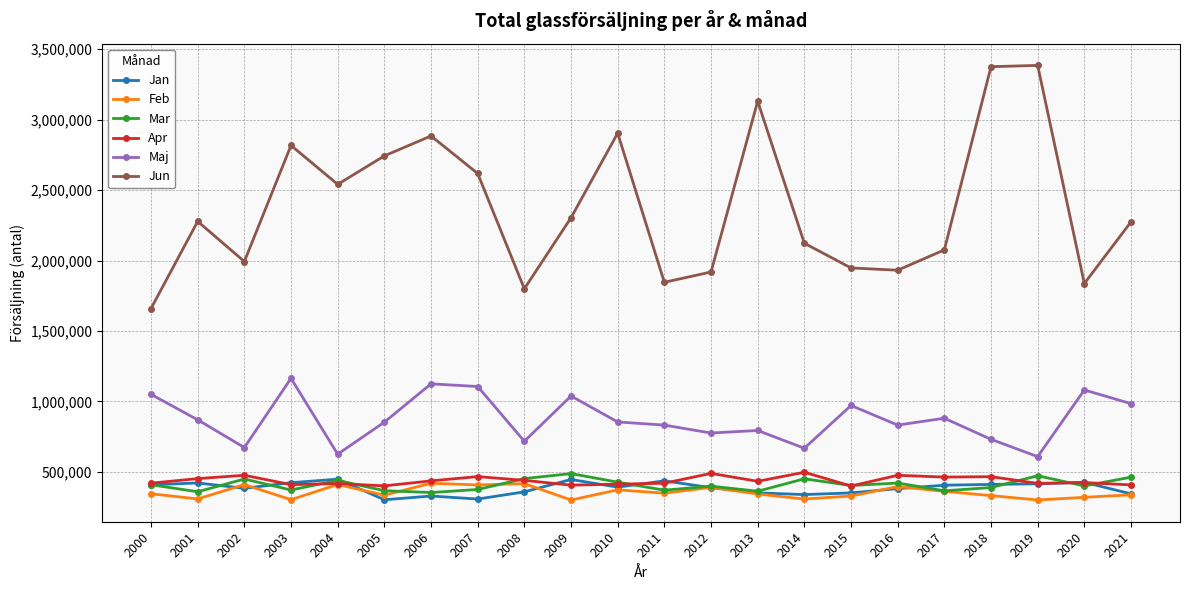

True or false: Maj and Jun cross at least once.

False